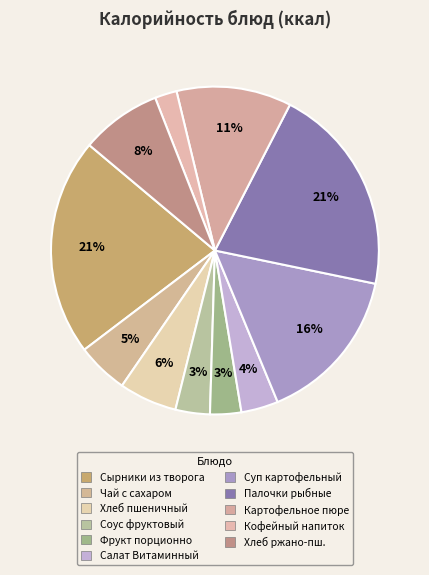

Rank the categories by value from lowest to highest.

Кофейный напиток с сахаром, Фрукт порционно, Соус фруктовый сладкий, Салат Витаминный, Чай с сахаром, Хлеб пшеничный, Хлеб ржано-пшеничный, Картофельное пюре с маслом сливочным, Суп картофельный с клецками, Палочки рыбные с овощной поджаркой, Сырники из творога